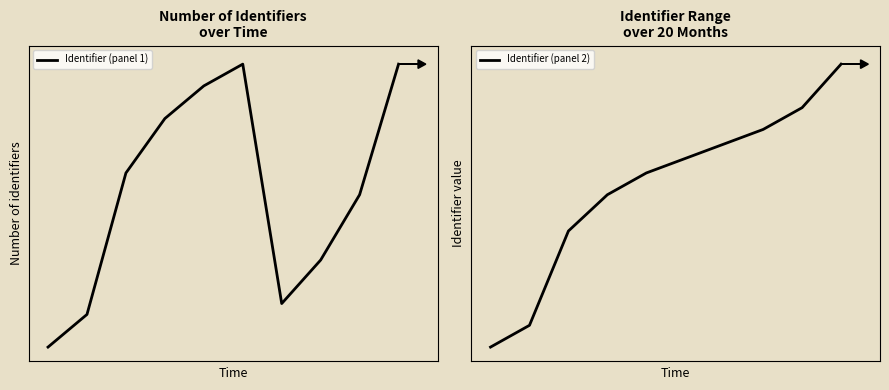

List the series in order of their overall mean, highest first.

Identifier (panel 2), Identifier (panel 1)